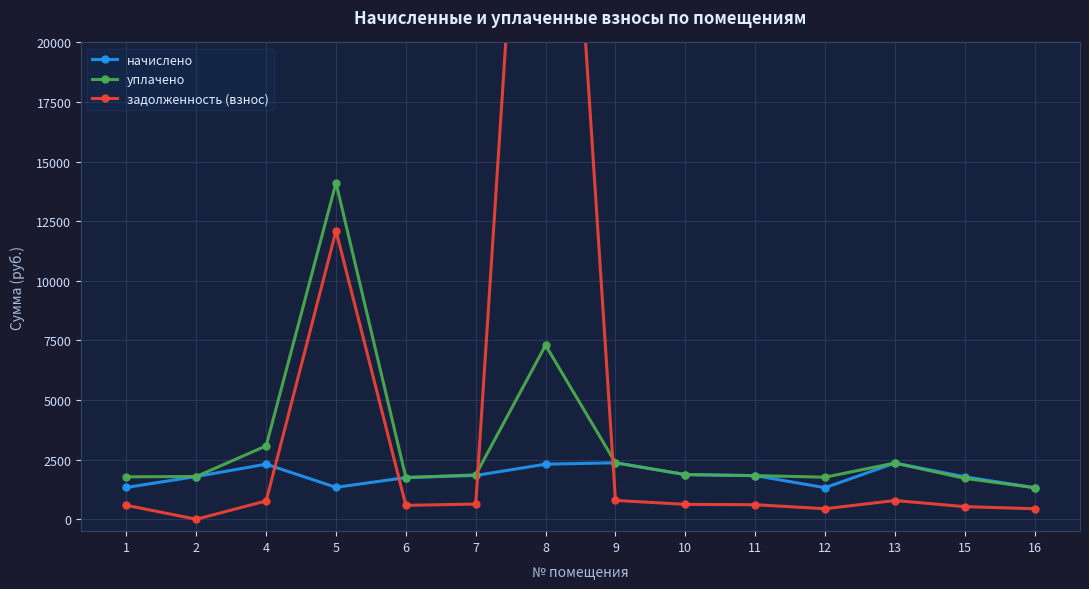

At how many categories does at least one series exceed 23510?

1